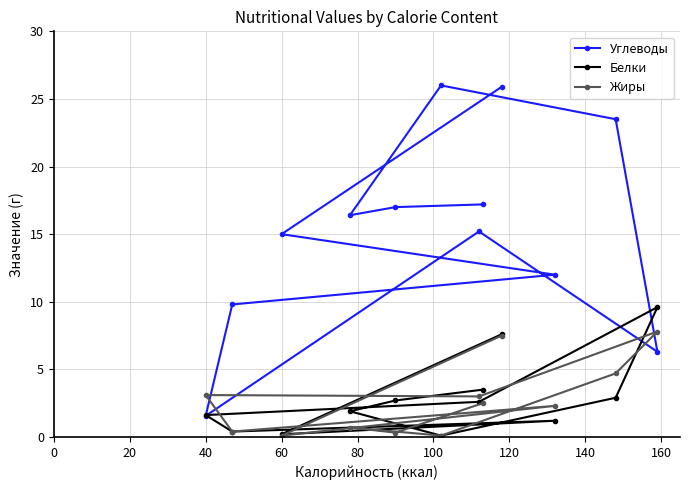

Which series has the largest total across all categories?

Углеводы